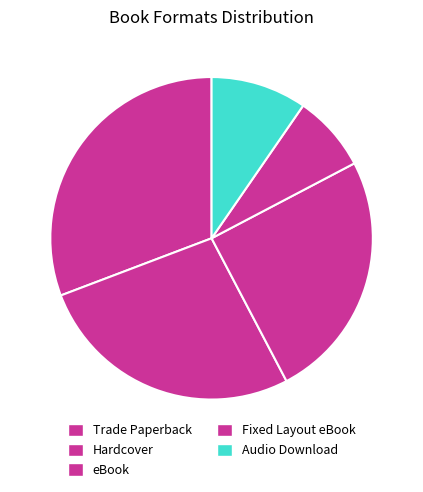

Which category has the smallest portion of the pie?

Fixed Layout eBook